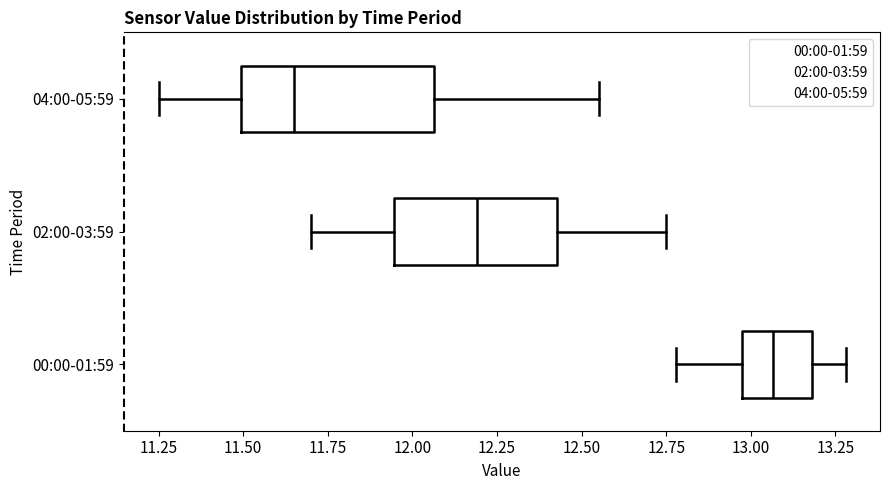

Which box's median line is the furthest to the left?

04:00-05:59